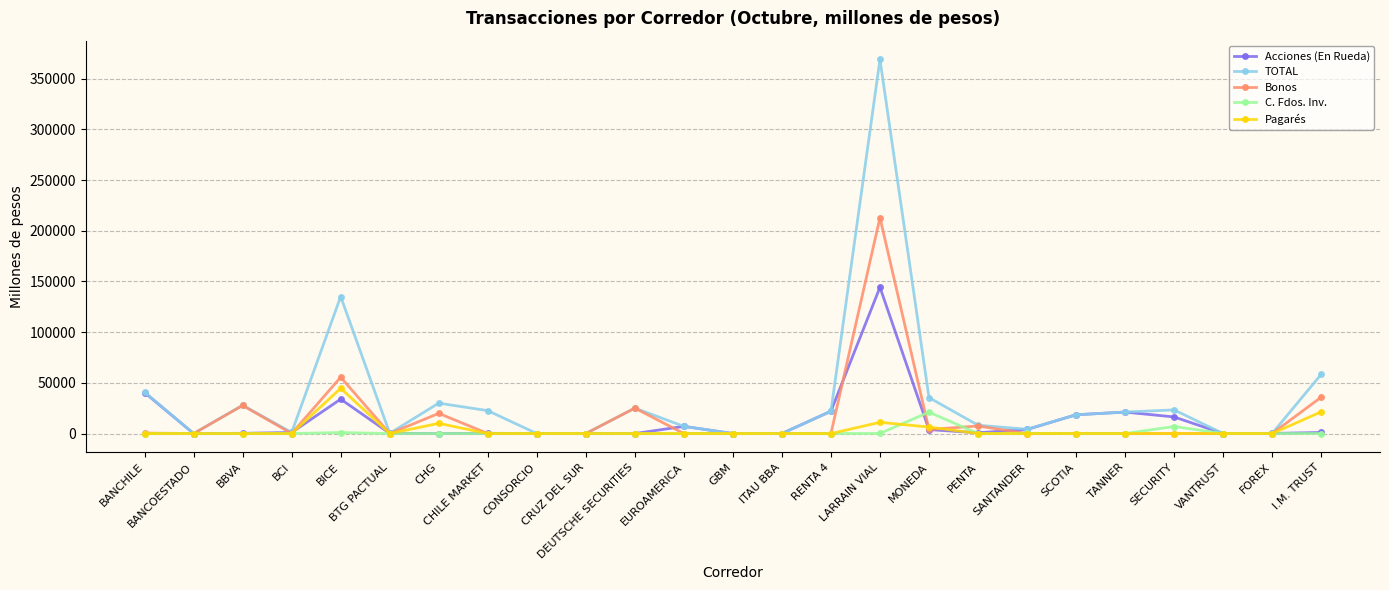

Rank the series by their maximum value, from highest to lowest.

TOTAL, Bonos, Acciones (En Rueda), Pagarés, C. Fdos. Inv.